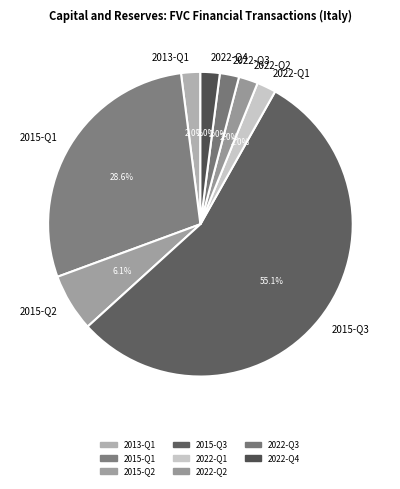

How many segments does this pie chart have?

8